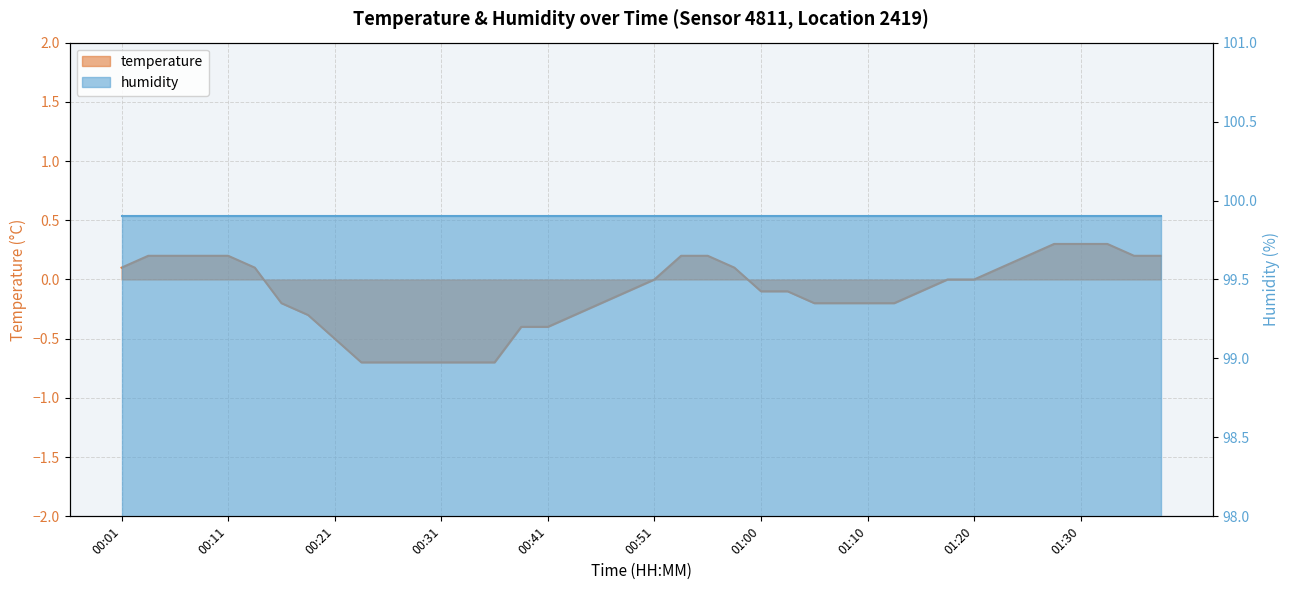

Does the chart have visible grid lines?

Yes